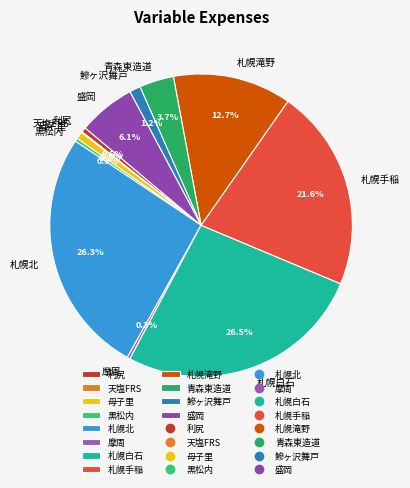

Is there any slice that represents more than half of the pie?

No